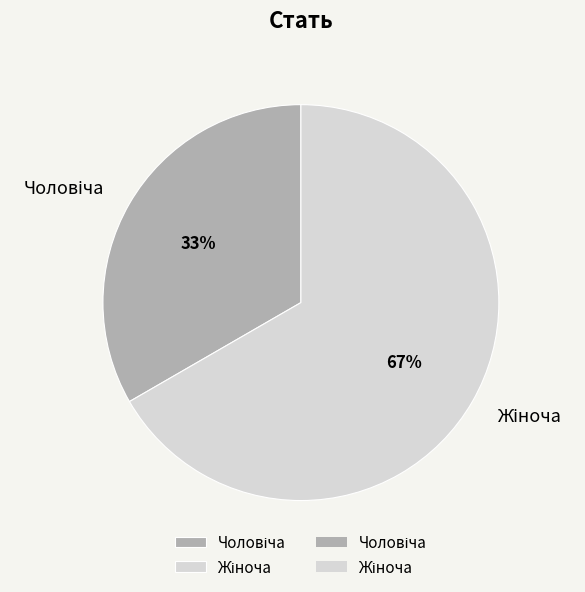

Is there any slice that represents more than half of the pie?

Yes